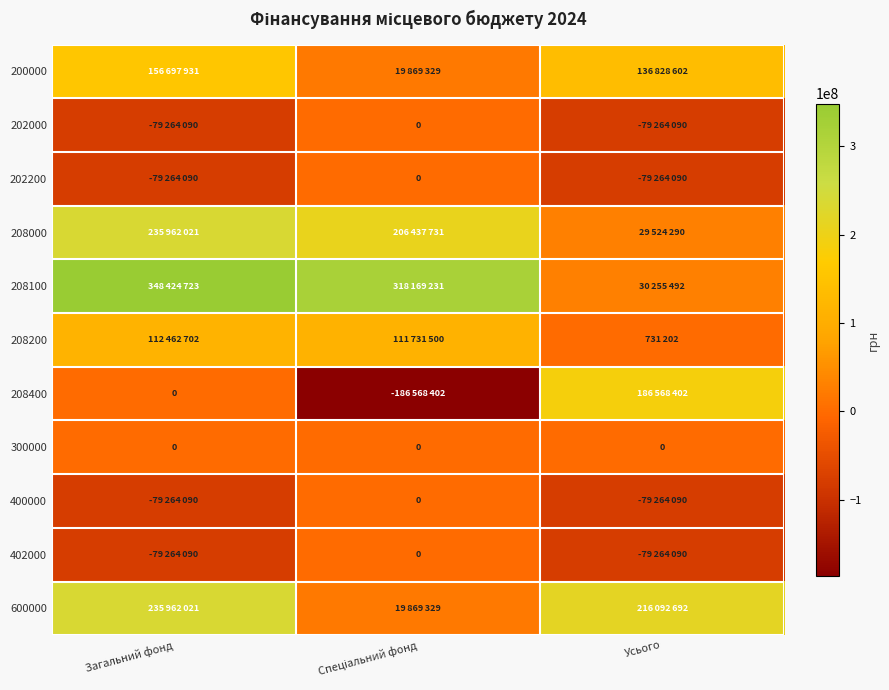

Rank the series by their maximum value, from lowest to highest.

202000, 202200, 300000, 400000, 402000, 208200, 200000, 208400, 208000, 600000, 208100